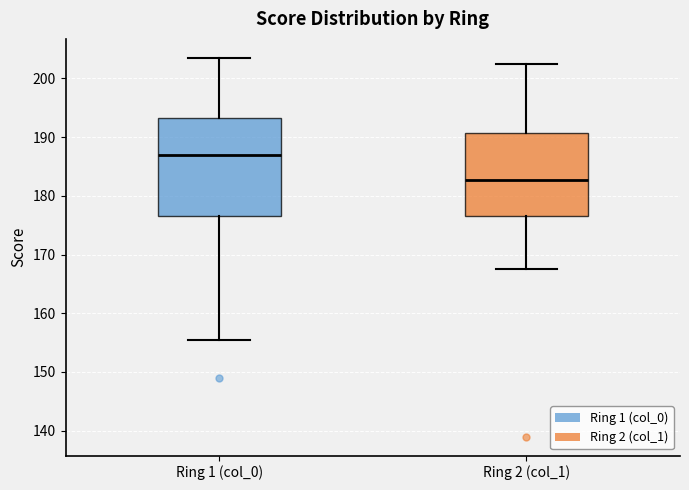

Which box is the tallest, from its lower edge to its upper edge?

Ring 1 (col_0)